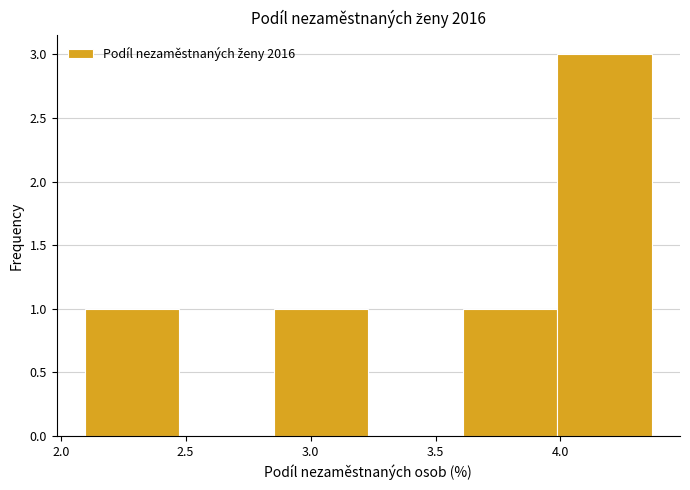

Reading left to right, transcribe this chart: for each bar, give the range it covers on the x-axis and its height. Neither the bar edges nor the heights are printed on the chart, so give them approximately, as read against the axes.

2.10 to 2.50: 1
2.50 to 2.85: 0
2.85 to 3.25: 1
3.25 to 3.60: 0
3.60 to 4.00: 1
4.00 to 4.35: 3